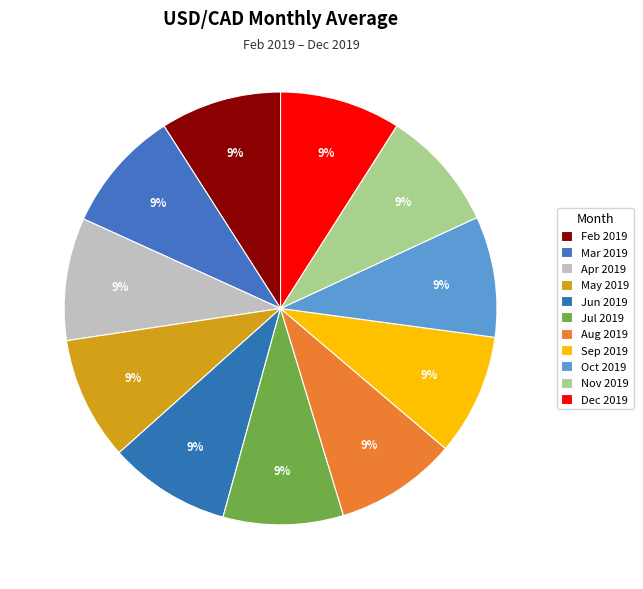

Between Jun 2019 and Nov 2019, which is larger?

Jun 2019